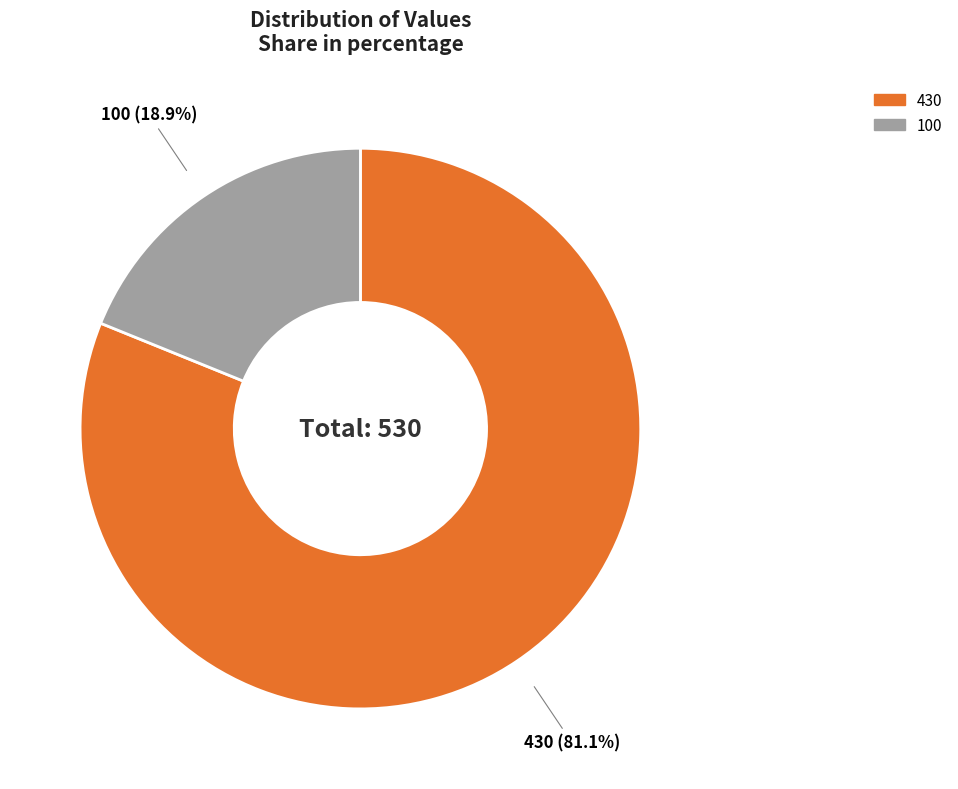

To the nearest percent, what percentage of the pie is 100?

19%